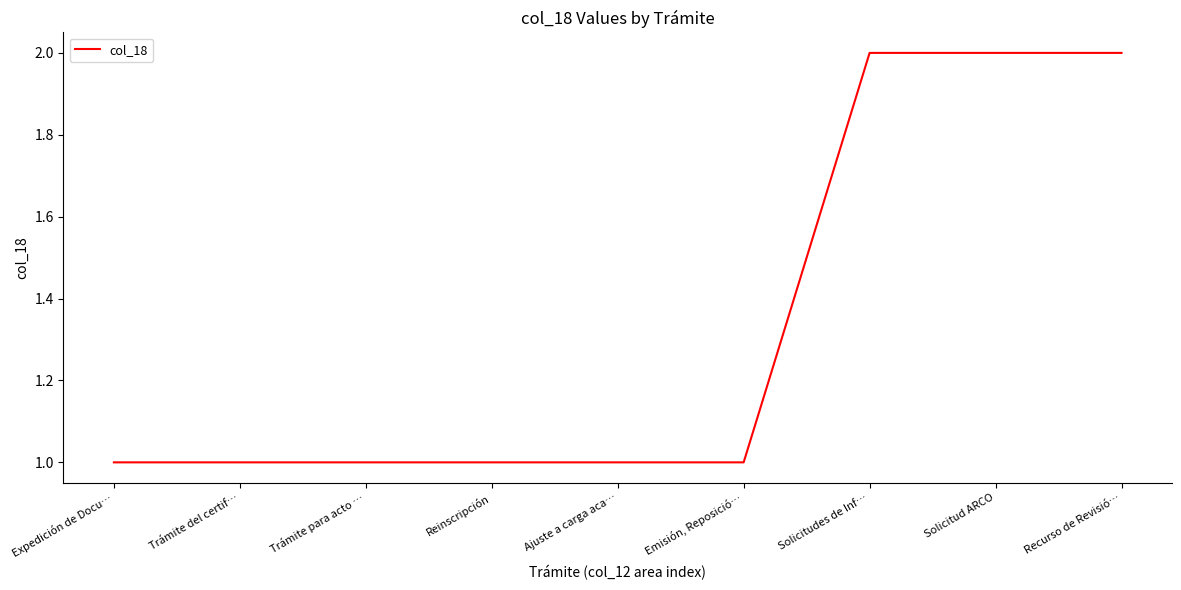

What is the approximate value at Trámite para acto …?

1